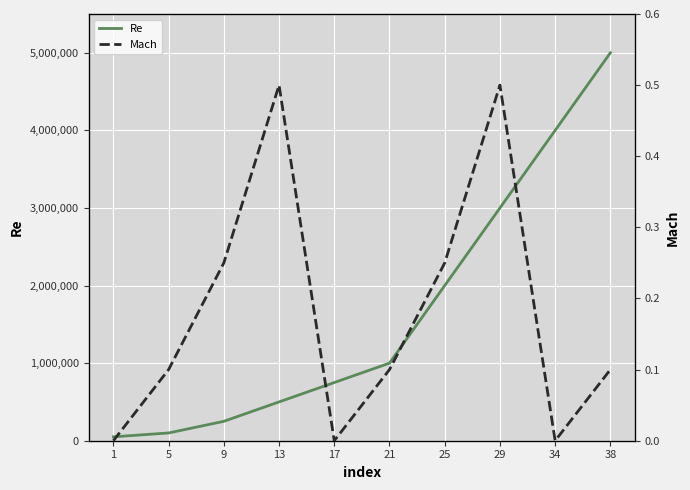

What is the sum of the Re values at 38 and 9?

5250000